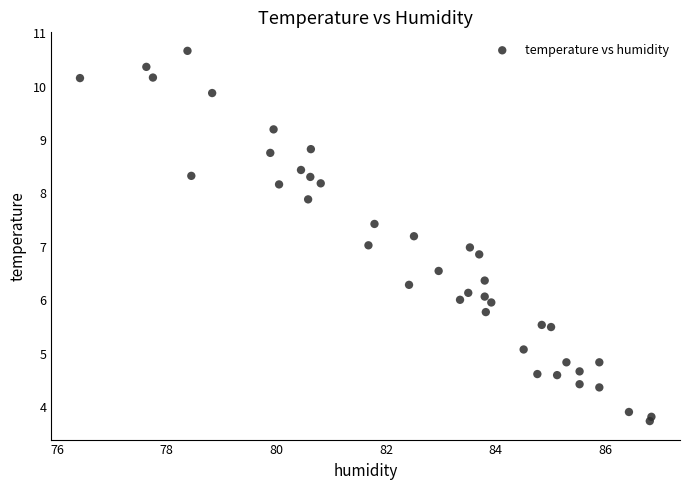

What is the range of Y values (max minus min)?

6.9